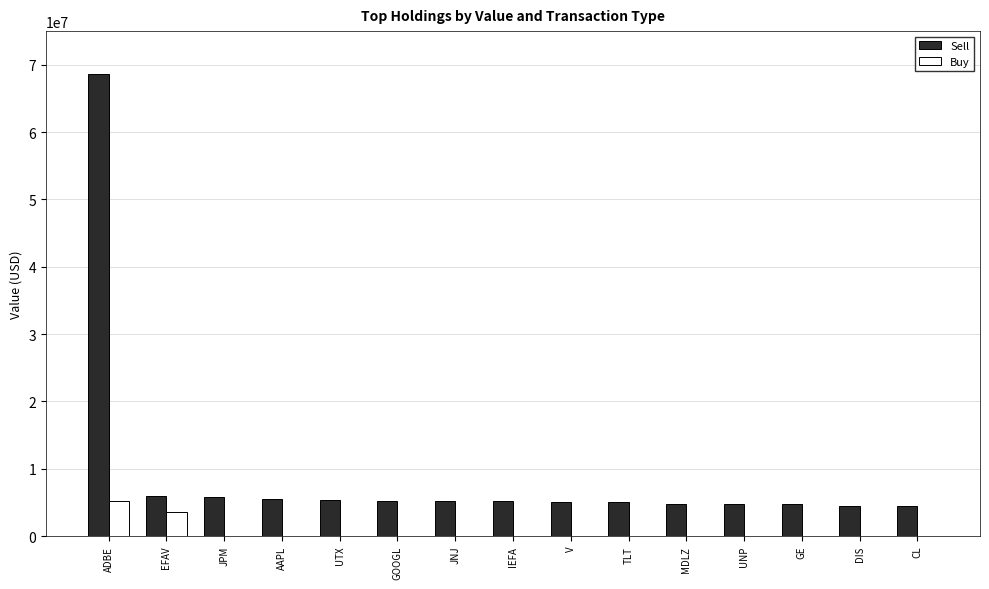

Count the number of data series in this chart.

2